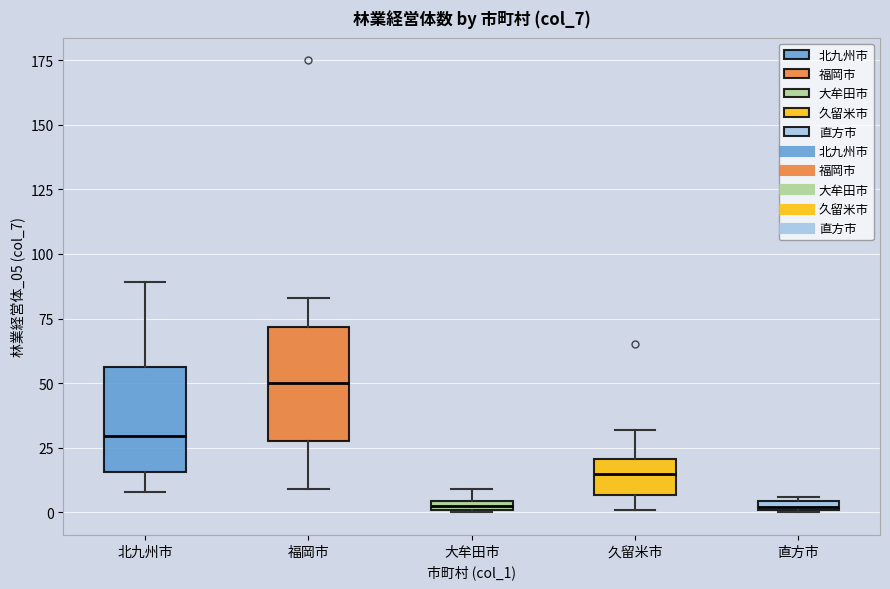

Where is the lower edge of the box for 直方市 on the y-axis? The values are not printed on the chart, so give them approximately, as read against the axis.

0